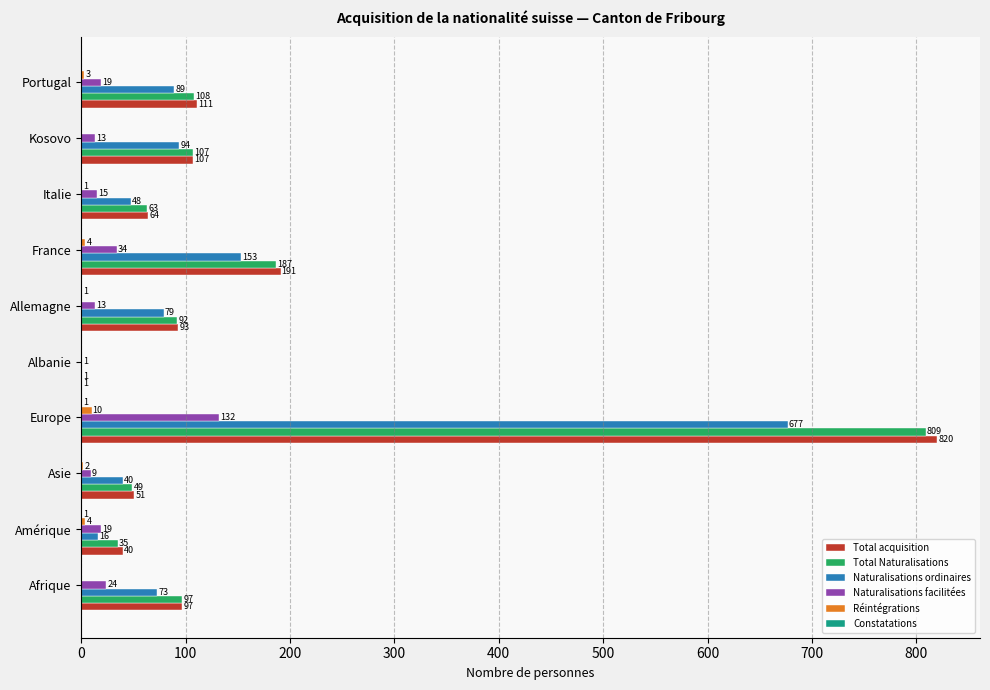

What is the sum of all Naturalisations facilitées values?

279